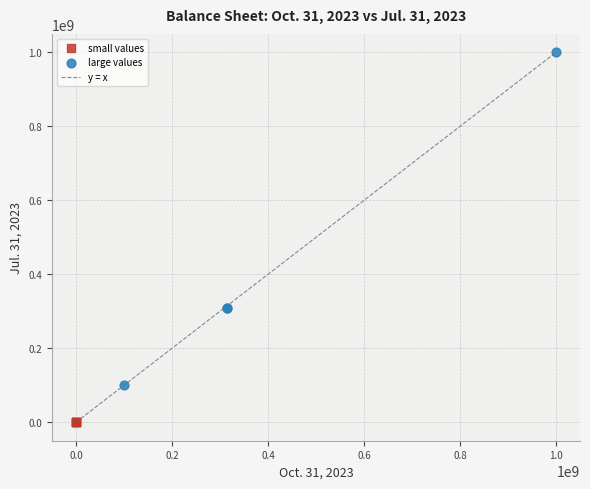

Which series reaches the minimum Y coordinate?

small values